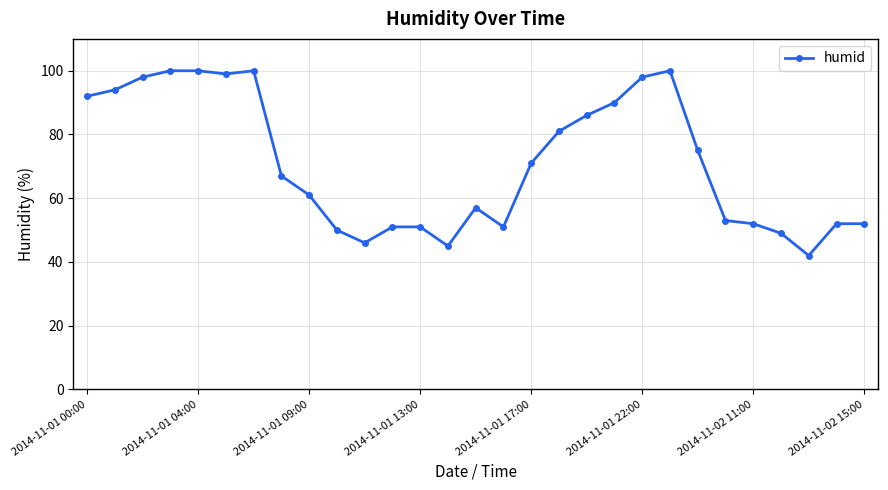

Reading right to left, list all the values displayed in this chart.

52	52	42	49	52	53	75	100	98	90	86	81	71	51	57	45	51	51	46	50	61	67	100	99	100	100	98	94	92